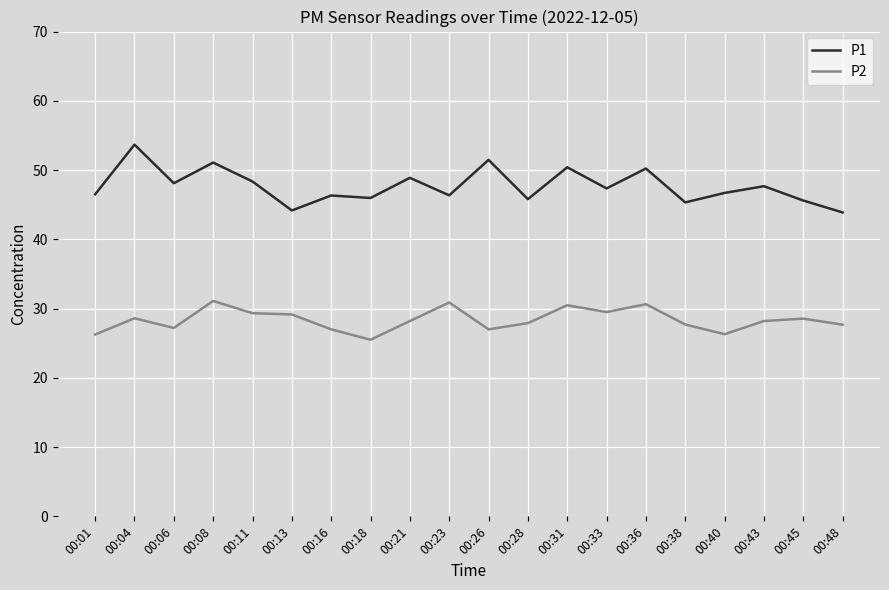

True or false: P1 and P2 intersect in this chart.

False